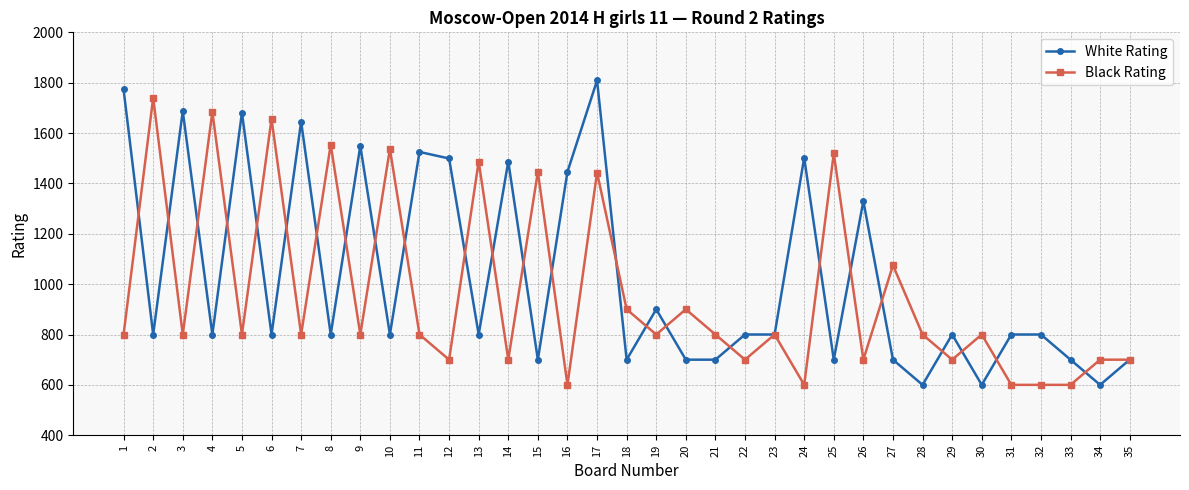

What is the difference between the highest and lowest values at 17?

366